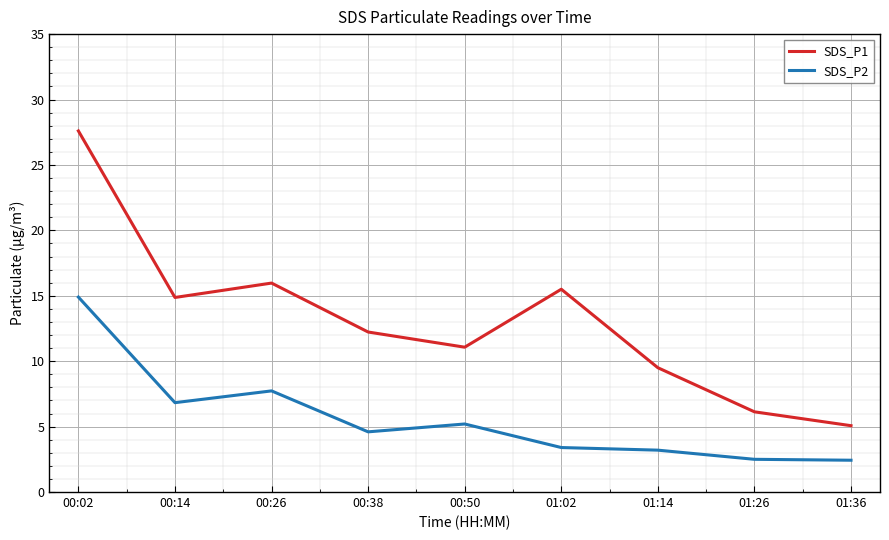

Is it true that SDS_P1 equals 14.9 at 00:14?

True